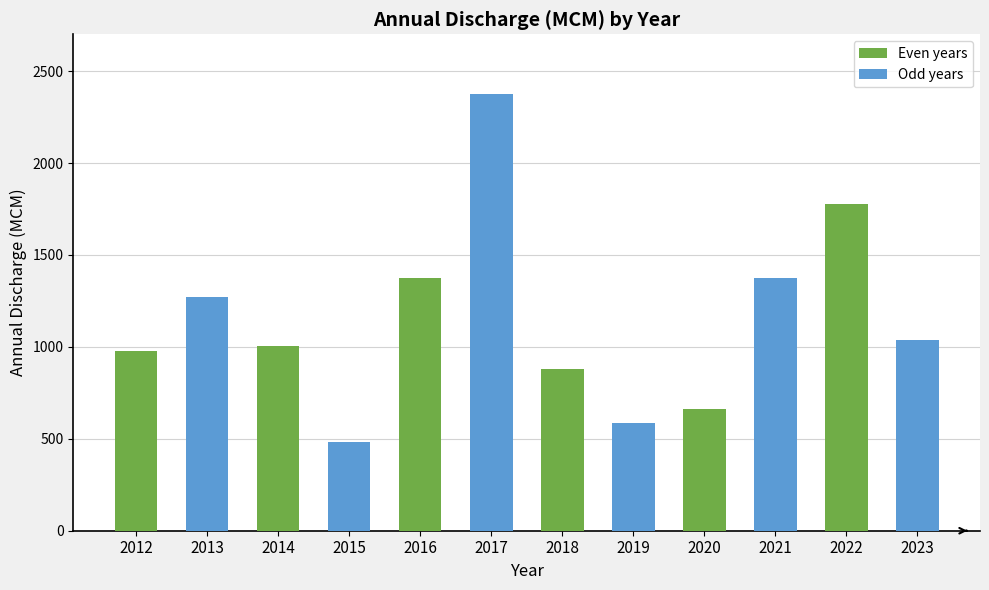

True or false: the data shows 2200.2 at 2013.

False